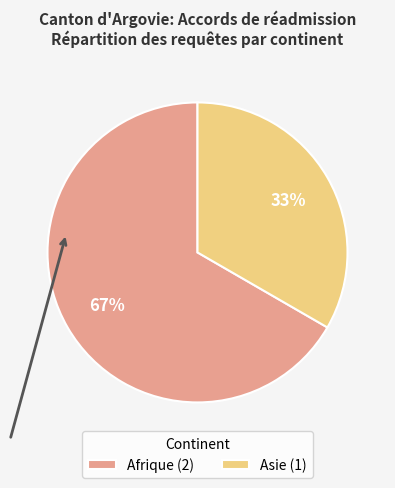

Which category has the smallest portion of the pie?

Asie (1)